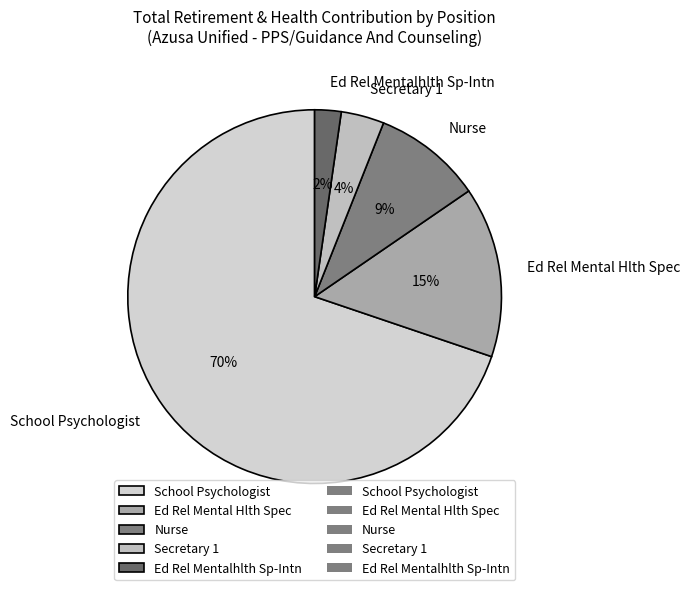

Between School Psychologist and Ed Rel Mentalhlth Sp-Intn, which is larger?

School Psychologist